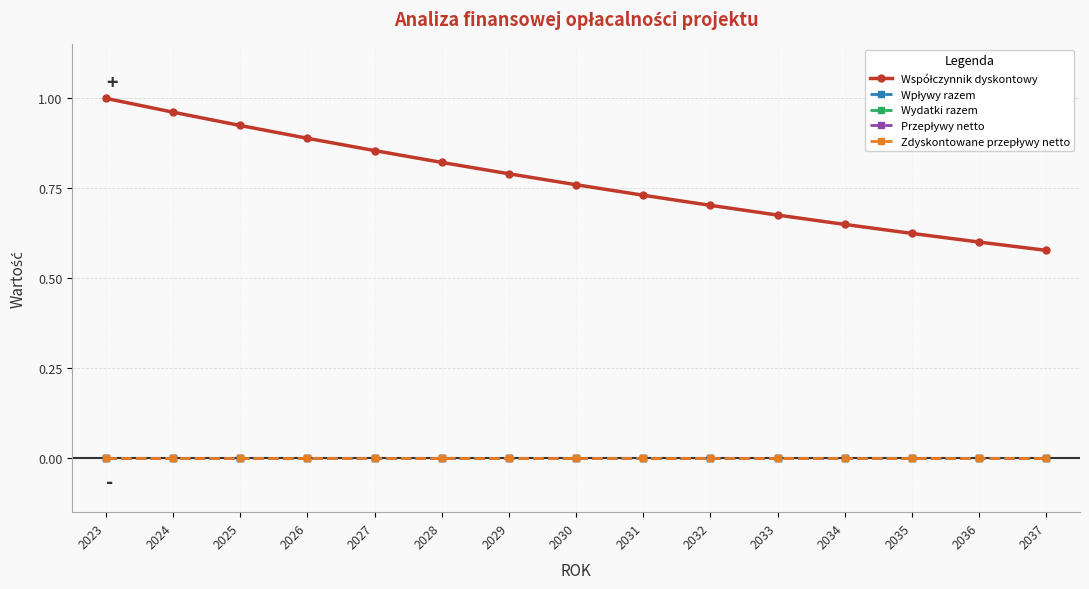

Which series changed the most between 2032 and 2035?

Współczynnik dyskontowy